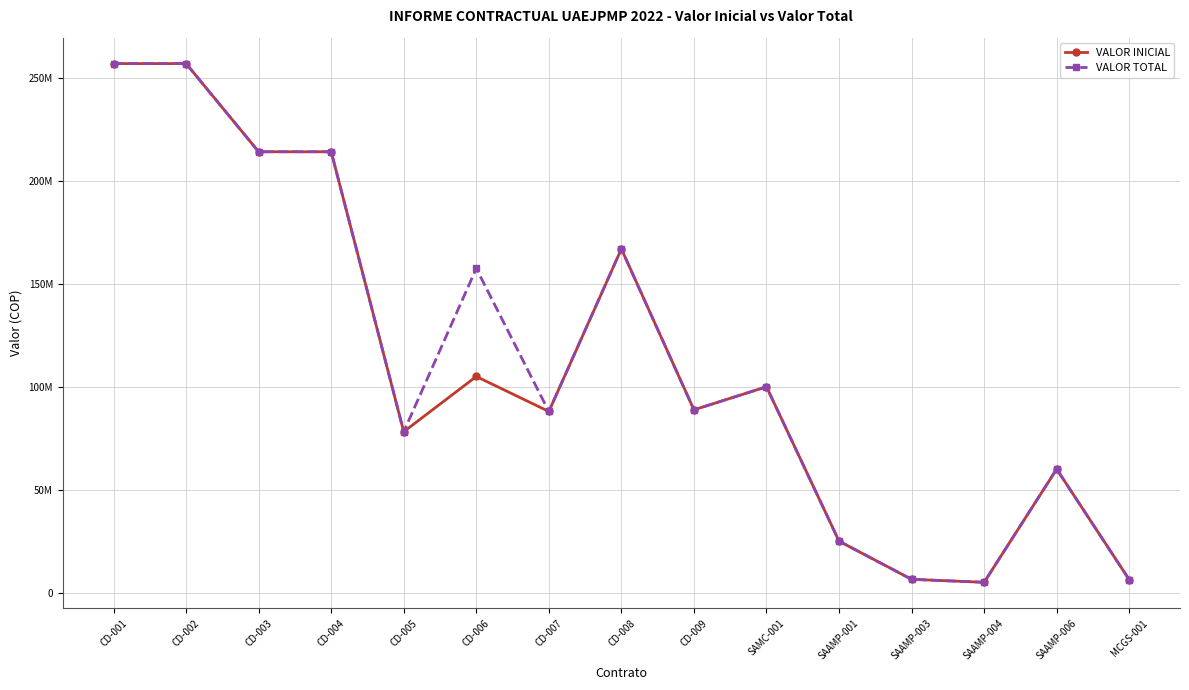

In VALOR TOTAL, how many points are lower than both neighbors (excluding endpoints)?

4